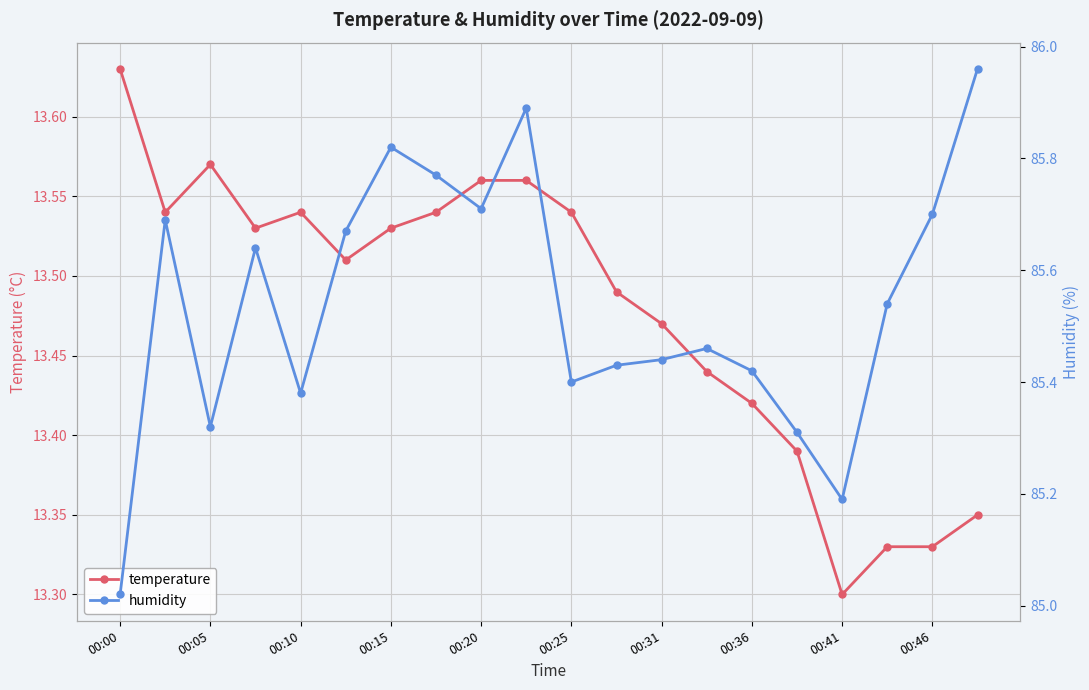

At which label does temperature reach its peak?

00:00